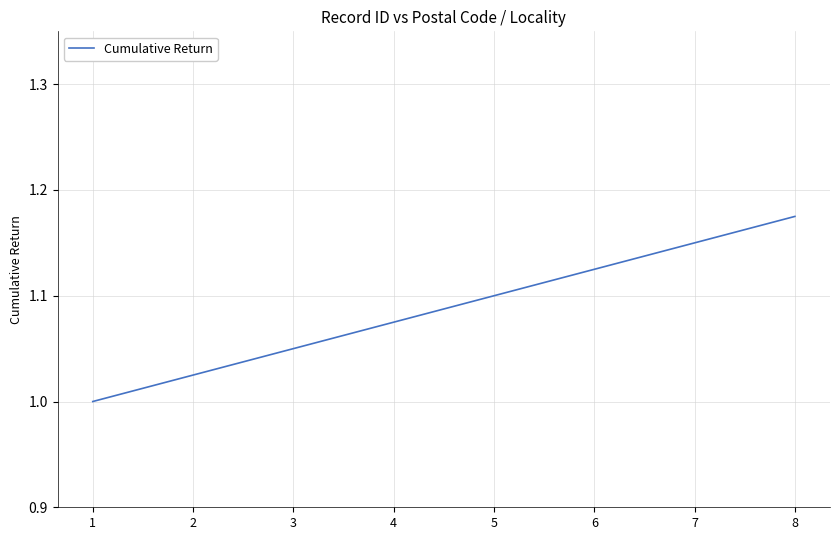

Between 6 and 7, which is larger?

7